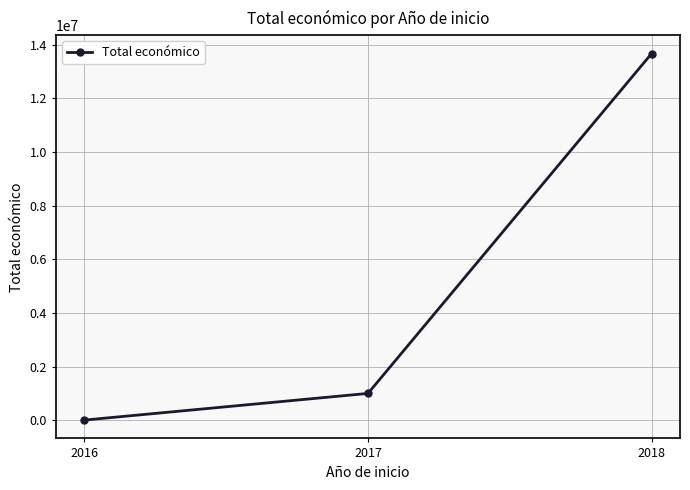

Reading left to right, extract all data points from this chart.

2016=13980	2017=1007726	2018=13669183